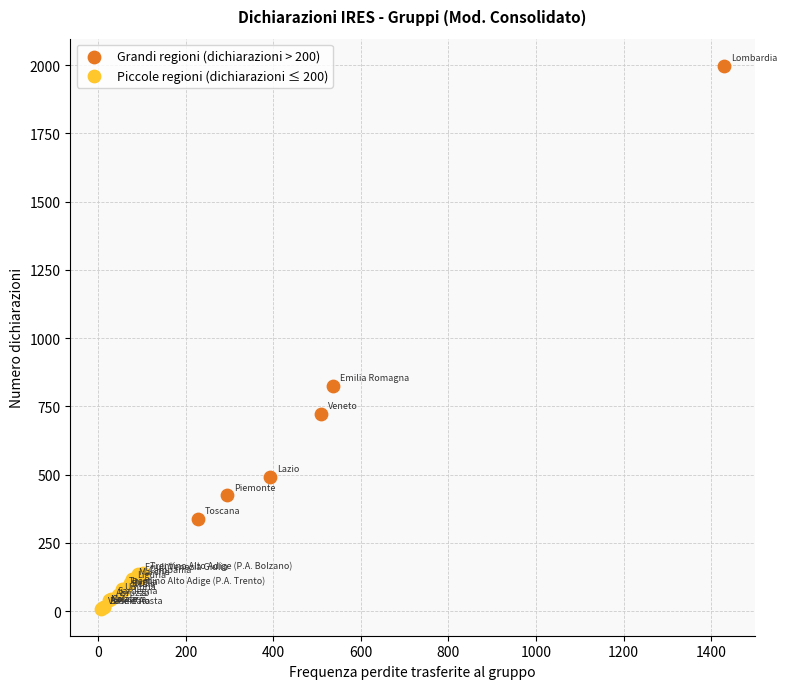

Which series contains the highest Y value?

Grandi regioni (dichiarazioni > 200)